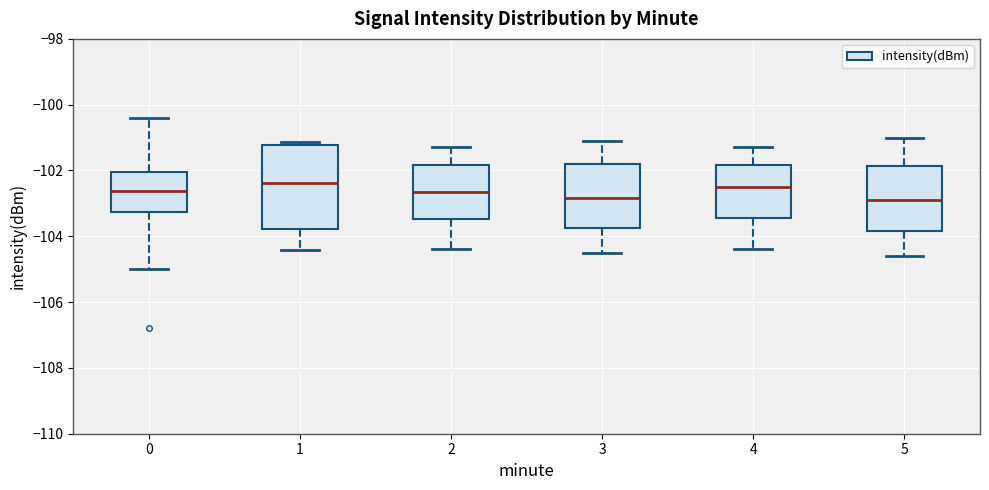

Reading left to right, transcribe this box plot: for each box, give where its median line is, the range the box spans, and where its two whiskers end, as read against the y-axis. The values are not printed on the chart, so give them approximately, as read against the axis.

0: median -102.6, box -103.2 to -102.0, whiskers -105.0 to -100.4
1: median -102.4, box -103.8 to -101.2, whiskers -104.4 to -101.2 (just above the box's upper edge)
2: median -102.6, box -103.4 to -101.8, whiskers -104.4 to -101.2
3: median -102.8, box -103.8 to -101.8, whiskers -104.4 to -101.0
4: median -102.4, box -103.4 to -101.8, whiskers -104.4 to -101.2
5: median -102.8, box -103.8 to -101.8, whiskers -104.6 to -101.0